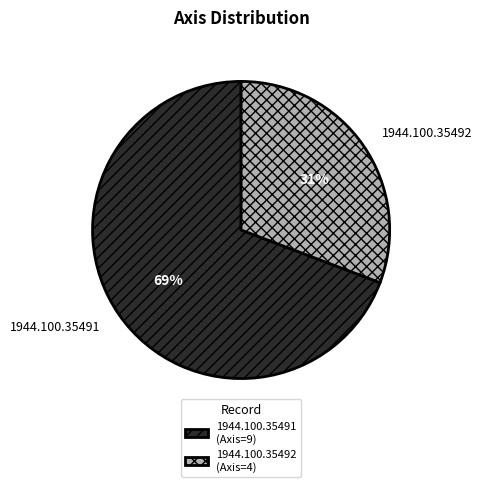

Combined, do 1944.100.35491 and 1944.100.35492 account for over 50%?

Yes